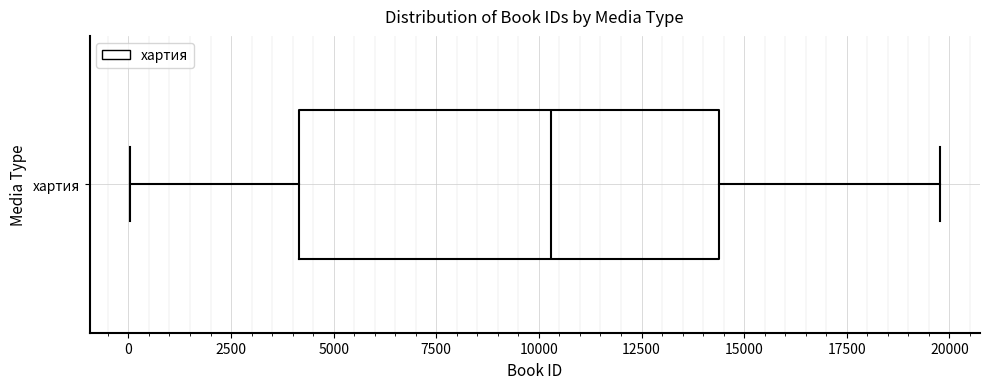

Read this box plot against the x-axis: the position of the median line, the range covered by the box, and the ends of both whiskers. The values are not printed on the chart, so give them approximately, as read against the axis.

median 10500, box 4000 to 14500, whiskers 0 to 20000